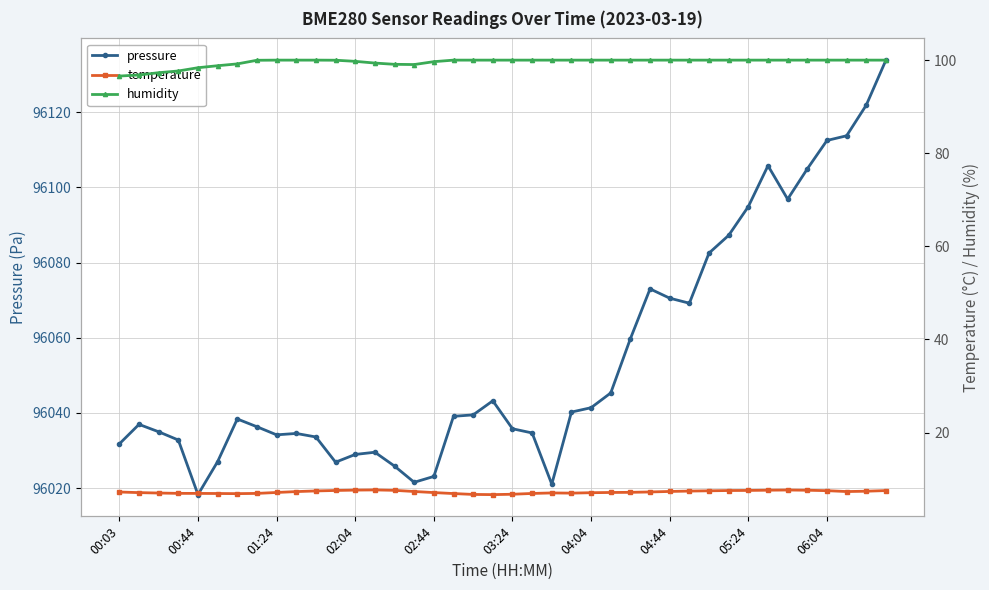

Which series has the largest total across all categories?

pressure